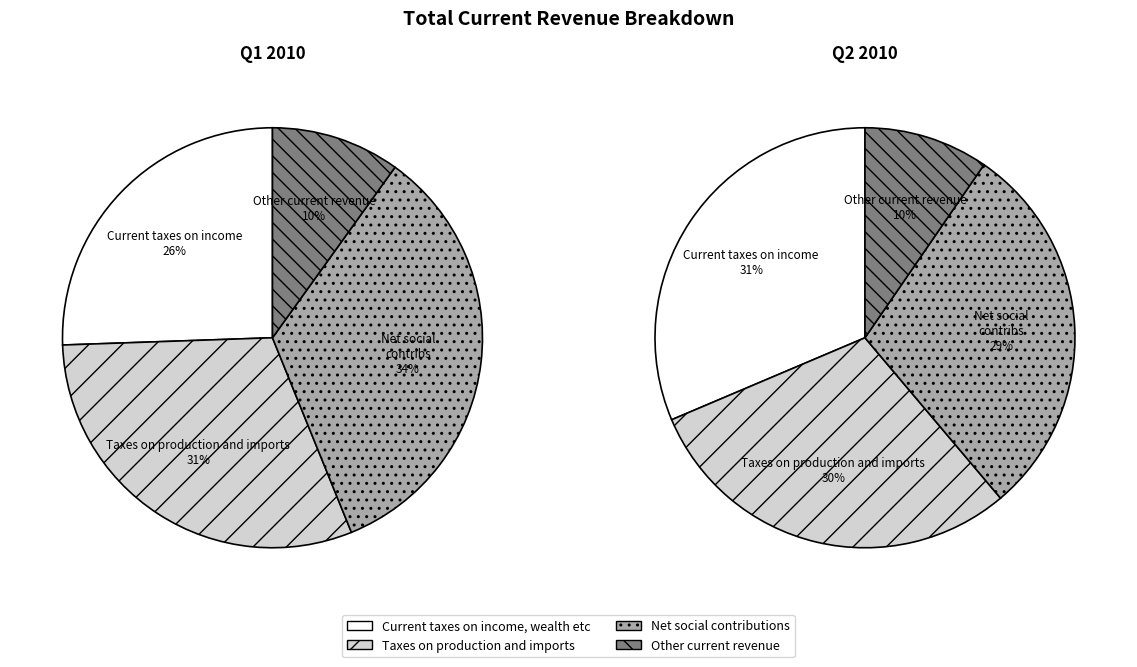

What is the smallest slice in the pie chart?

Other current revenue